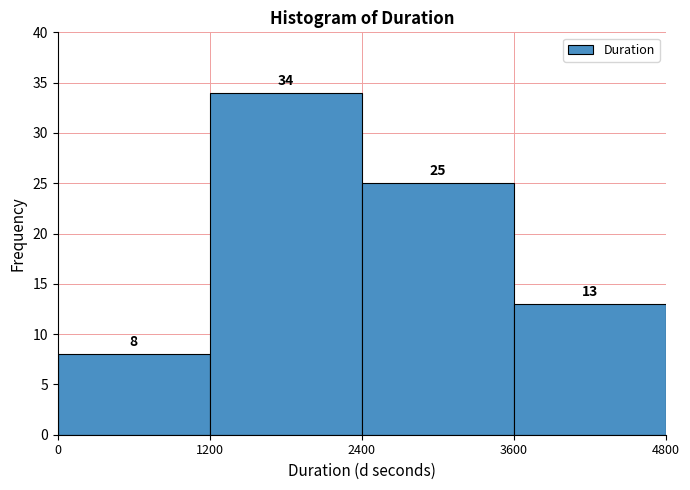

How tall is the bar that spans 3600 to 4800 on the x-axis?

13